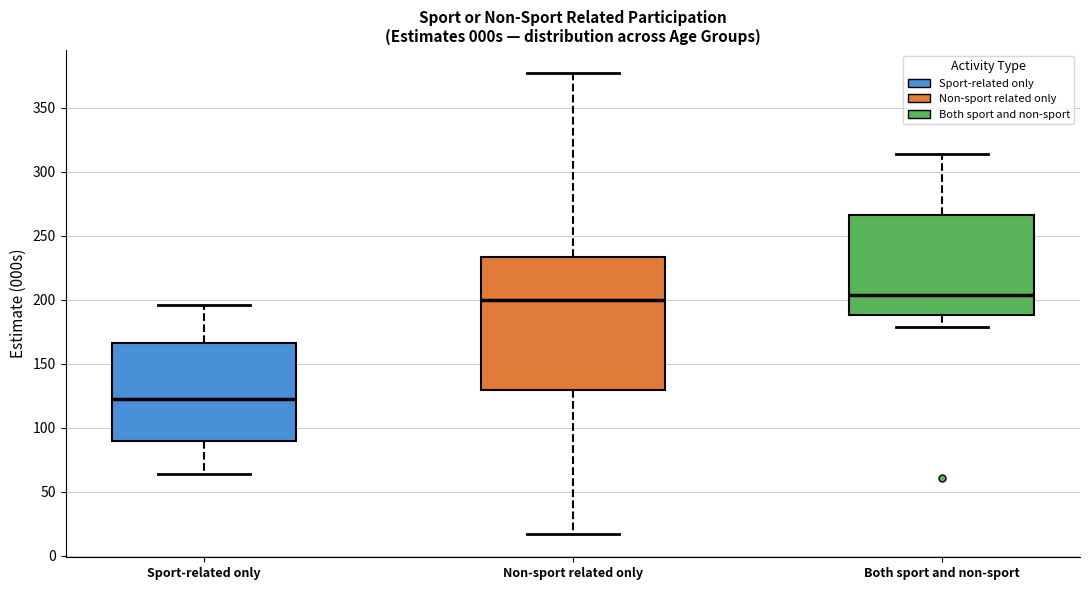

Reading left to right, transcribe this box plot: for each box, give where its median line is, the range the box spans, and where its two whiskers end, as read against the y-axis. The values are not printed on the chart, so give them approximately, as read against the axis.

Sport-related only: median 120, box 90 to 165, whiskers 65 to 195
Non-sport related only: median 200, box 130 to 235, whiskers 15 to 375
Both sport and non-sport: median 205, box 190 to 265, whiskers 180 to 315